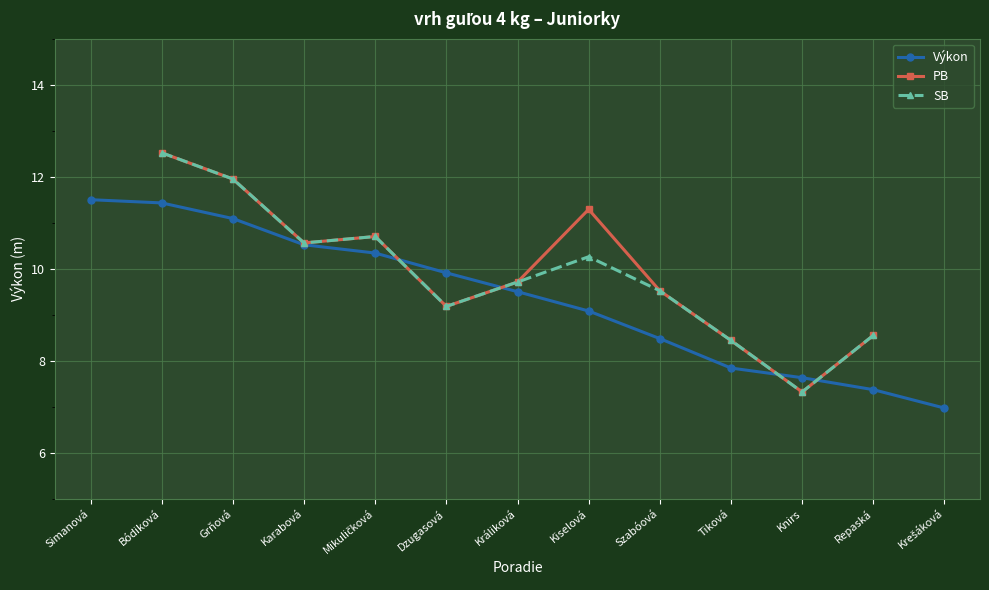

After their last crossing, which series has the higher values: PB or Výkon?

PB